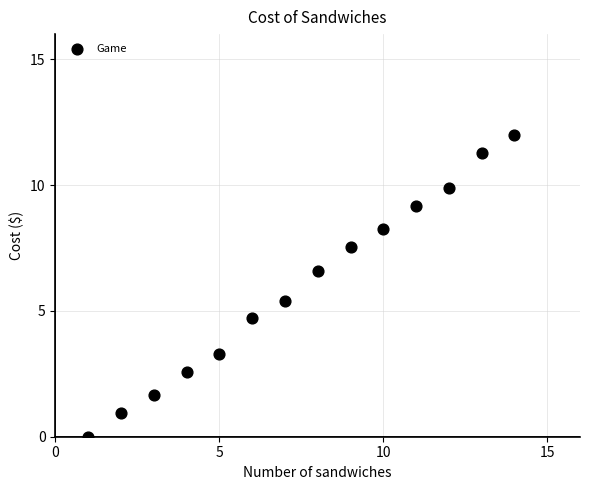

What is the range of Y values (max minus min)?

12.0